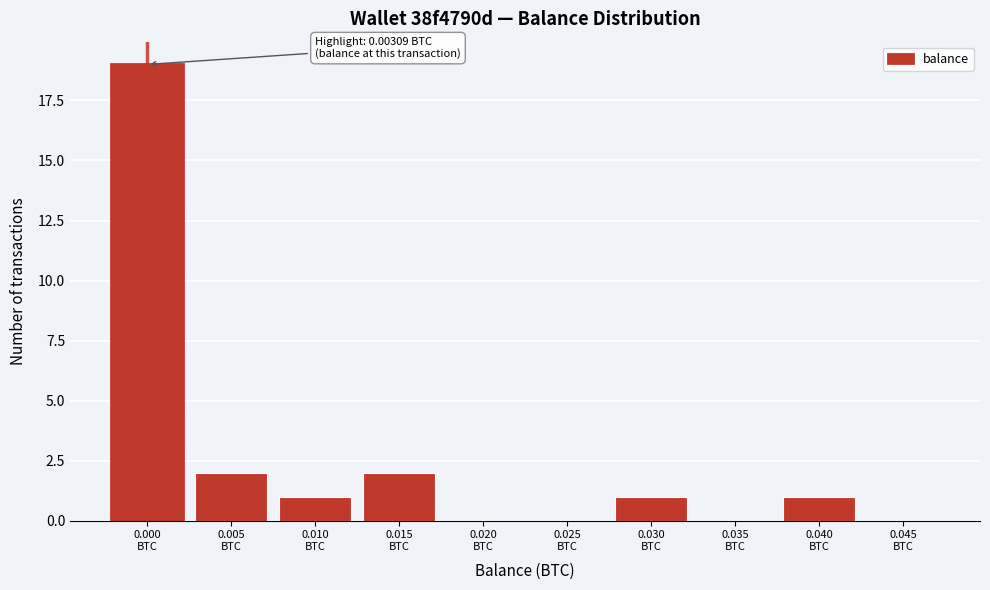

What is the sum of all values?

26